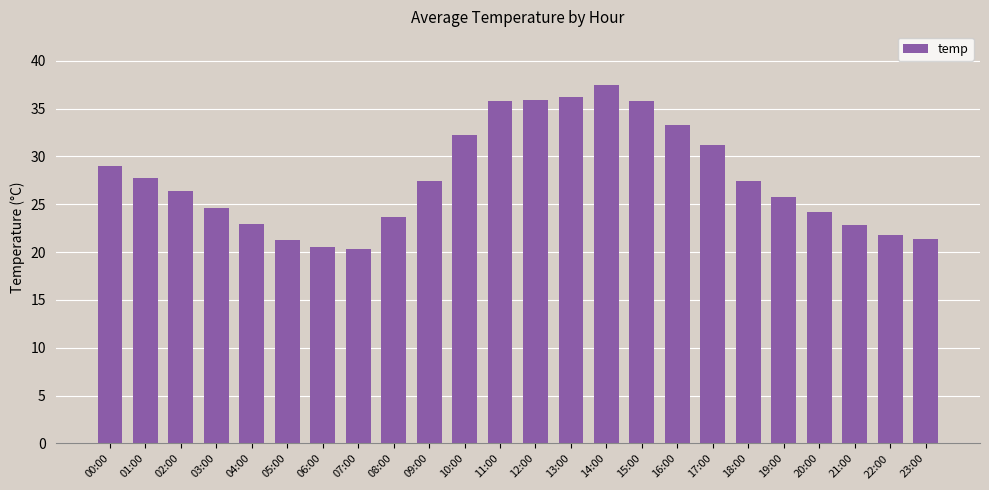

At which label does the data first exceed 27?

00:00